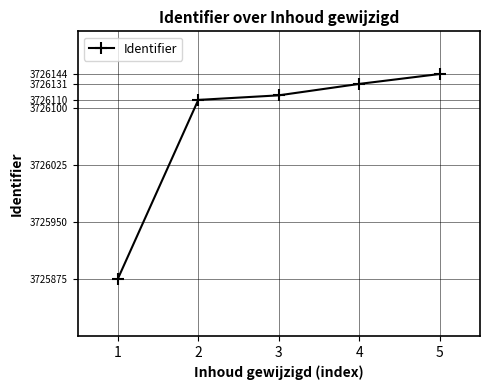

List the labels in order of value, smallest first.

1, 2, 3, 4, 5